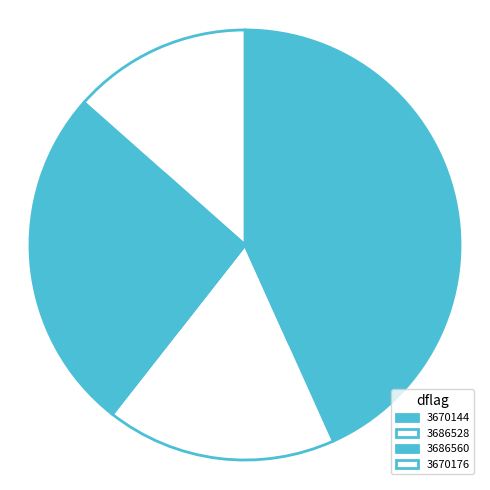

Which slice is the largest?

3670144